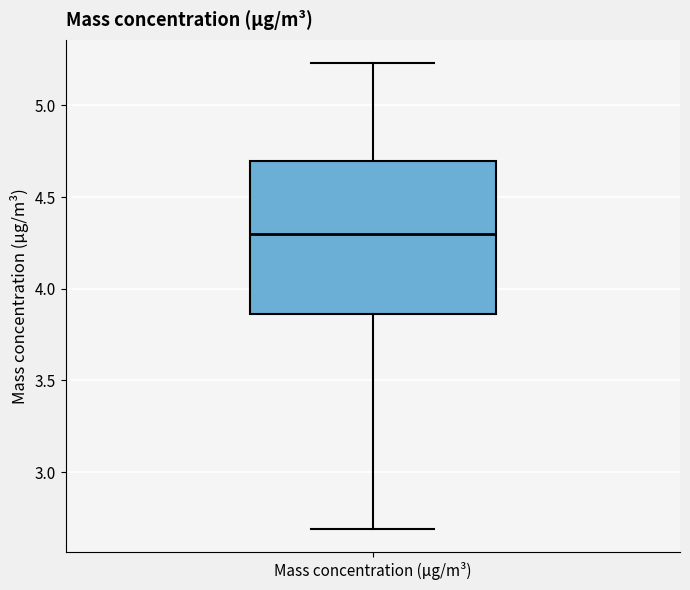

Read this box plot against the y-axis: the position of the median line, the range covered by the box, and the ends of both whiskers. The values are not printed on the chart, so give them approximately, as read against the axis.

median 4.30, box 3.85 to 4.70, whiskers 2.70 to 5.25